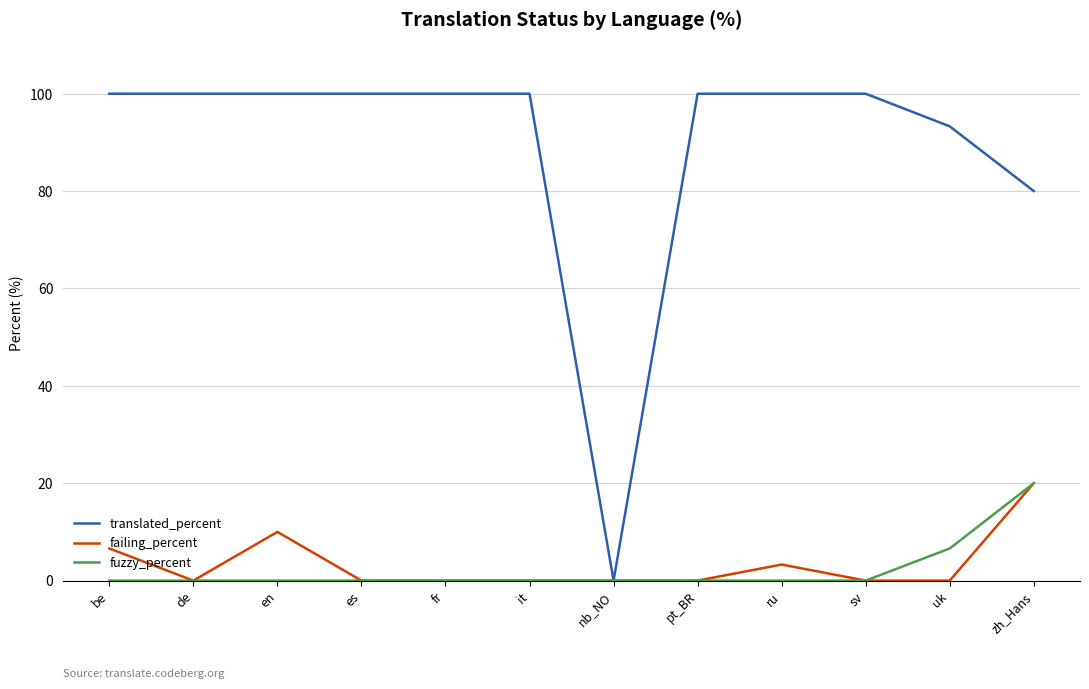

Is it true that fuzzy_percent equals 0.0 at en?

True